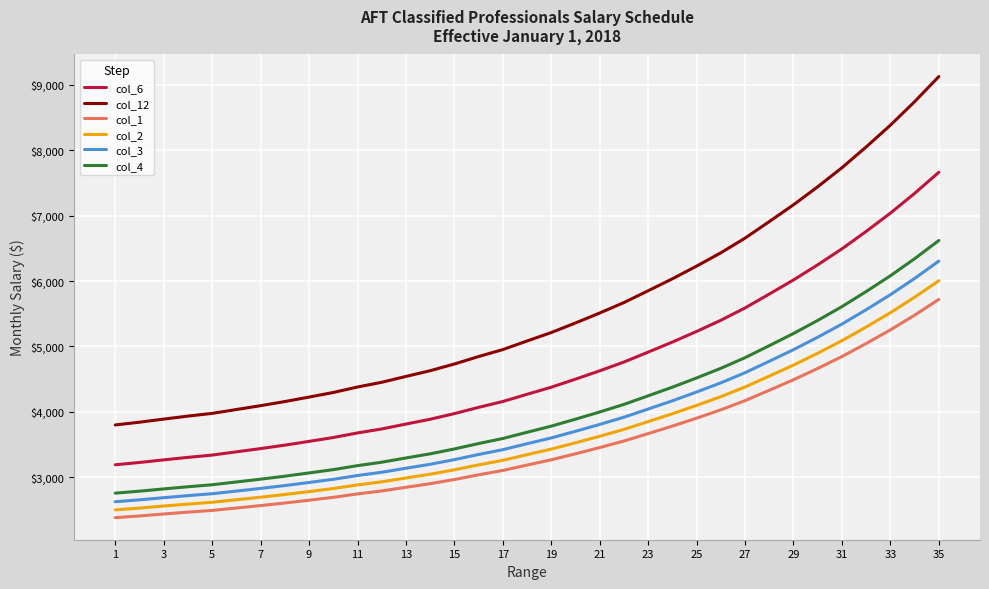

Which series has the largest total across all categories?

col_12